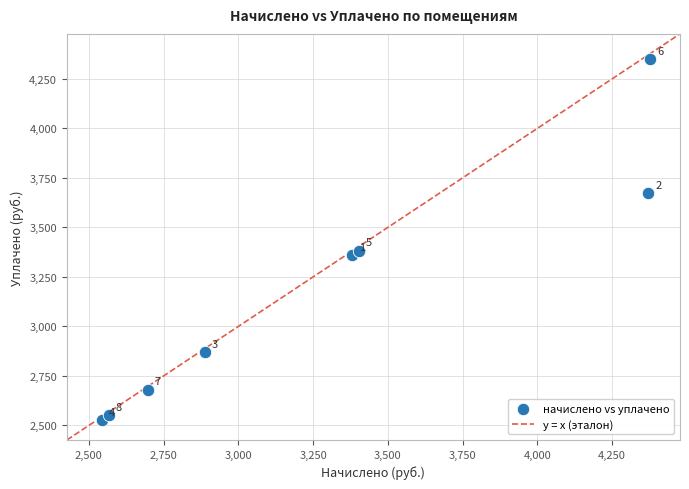

What Y value in the scatter plot is closest to 3437?

3382.7